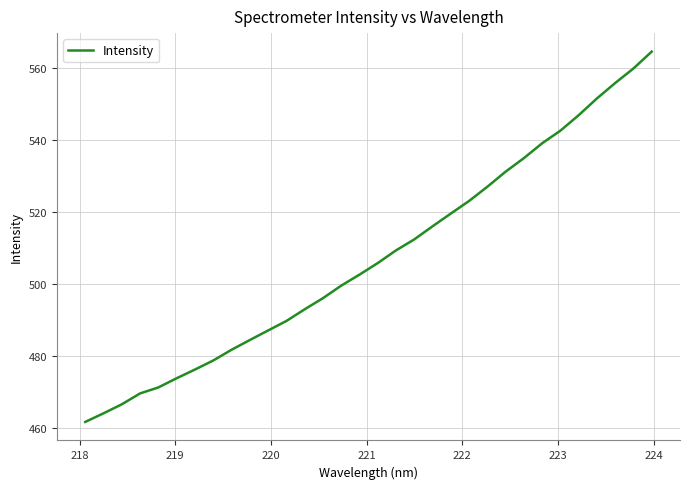

What is the difference between the maximum and second lowest values?

100.5